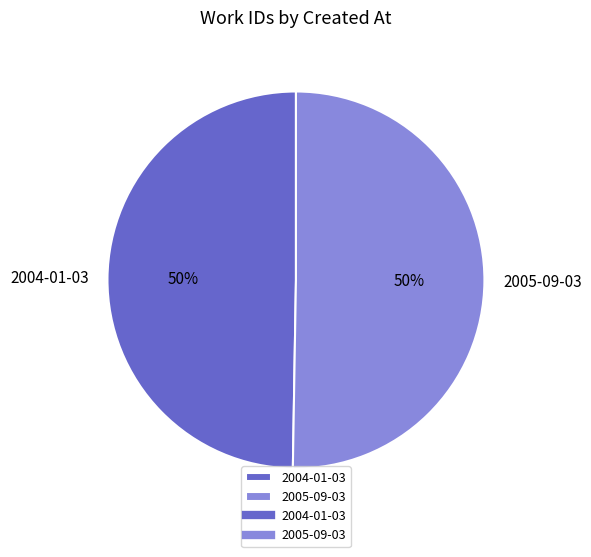

How many slices are in this pie chart?

2